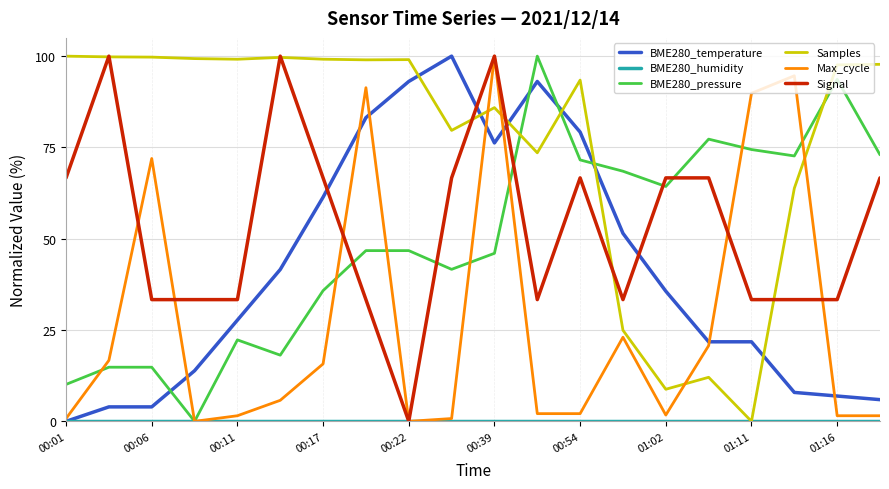

Count the number of data series in this chart.

6